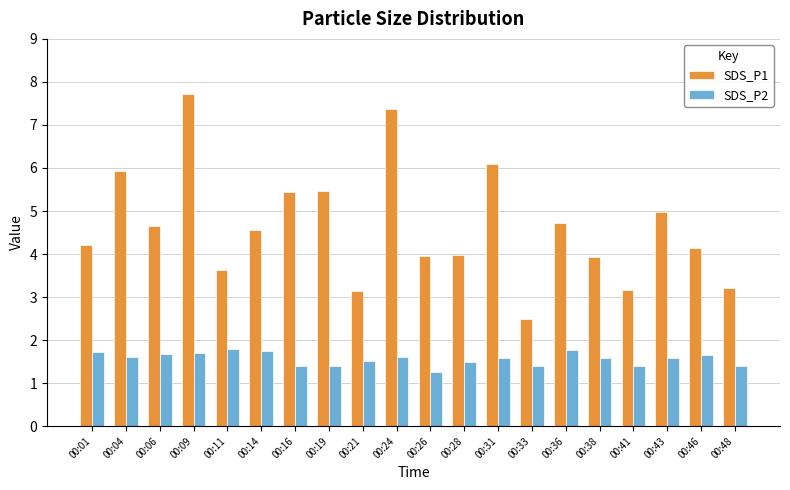

Rank the series by their maximum value, from lowest to highest.

SDS_P2, SDS_P1